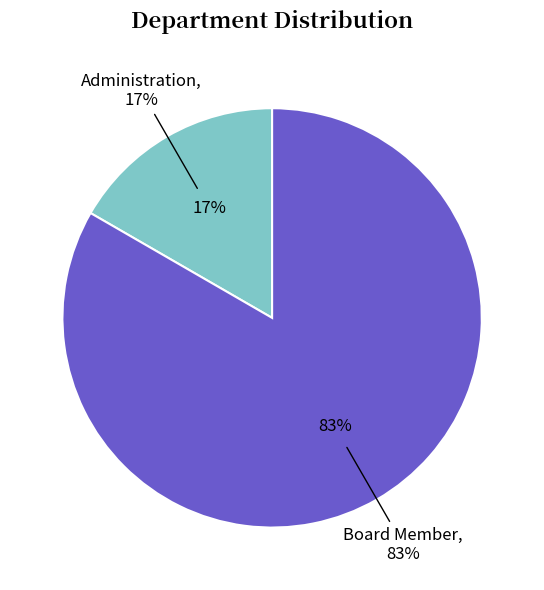

To the nearest percent, what percentage of the pie is Administration?

17%